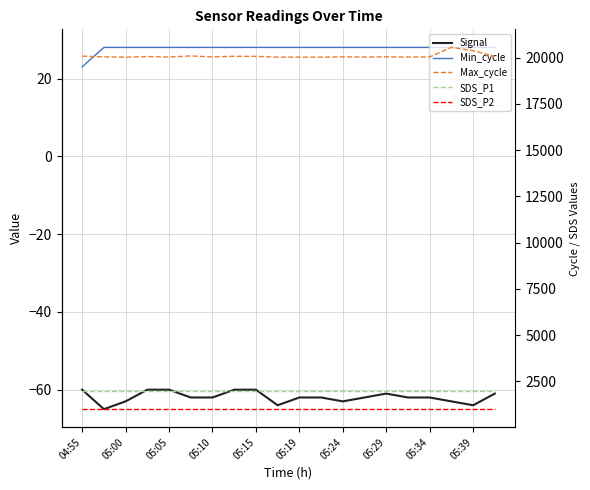

What is the highest value of the SDS_P1 series?

1999.9